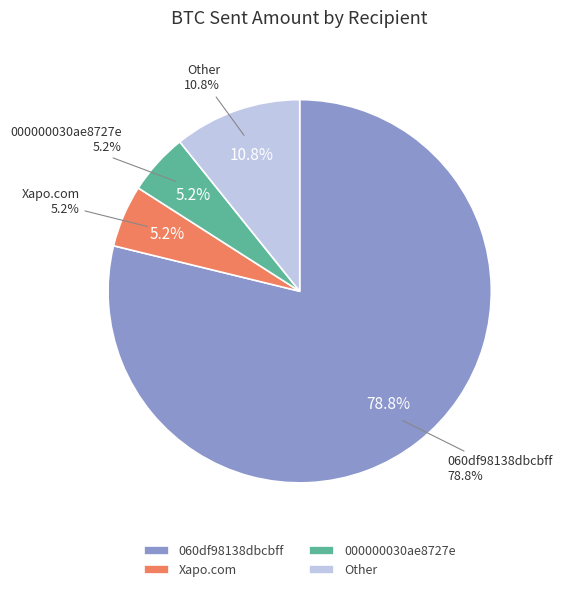

What percentage is NOT represented by 000000030ae8727e?

94.8%